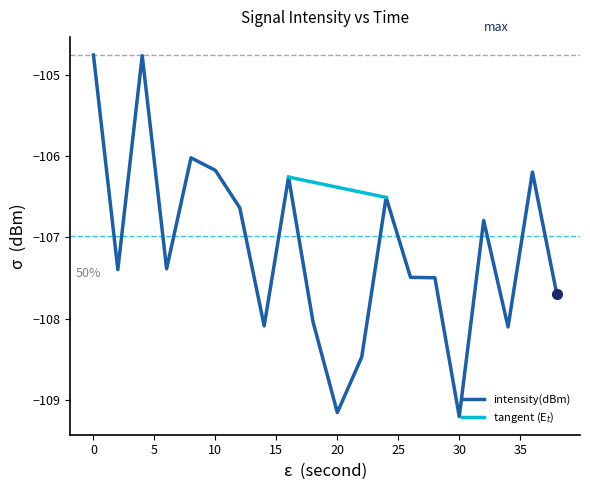

List the labels in order of value, largest first.

0, 4, 8, 10, 36, 16, 24, 12, 32, 6, 2, 26, 28, 38, 18, 14, 34, 22, 20, 30